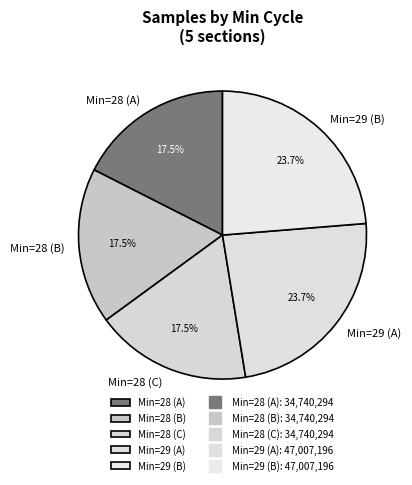

Approximately how many times larger is the value at Min=28 (A) compared to Min=28 (B)?

1.0